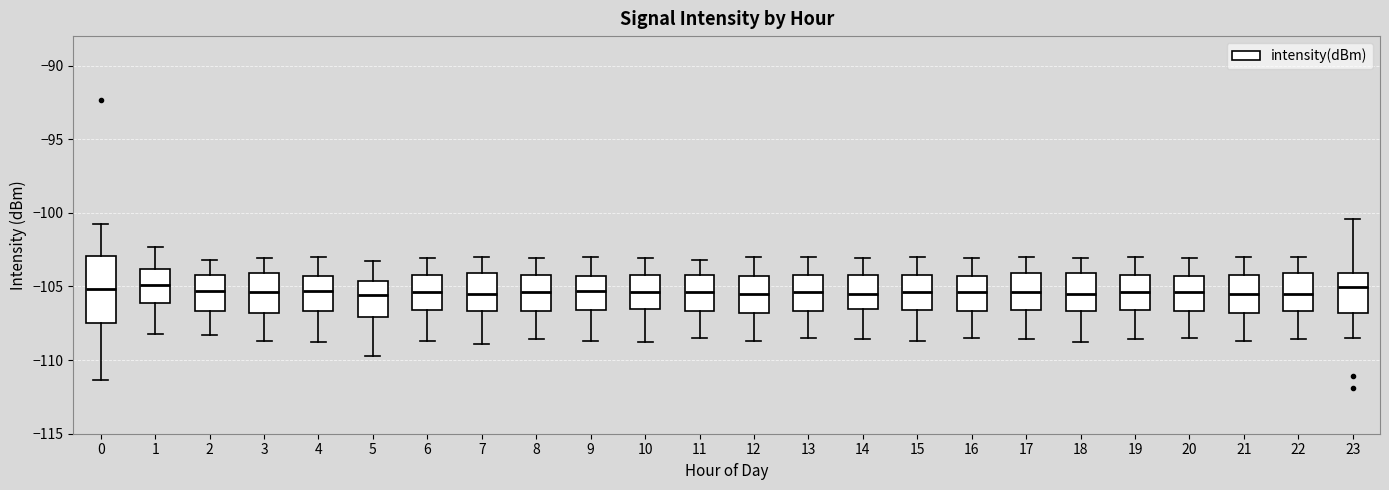

Where does the median line of the box at x = 6 sit on the y-axis? The values are not printed on the chart, so give them approximately, as read against the axis.

-105.5